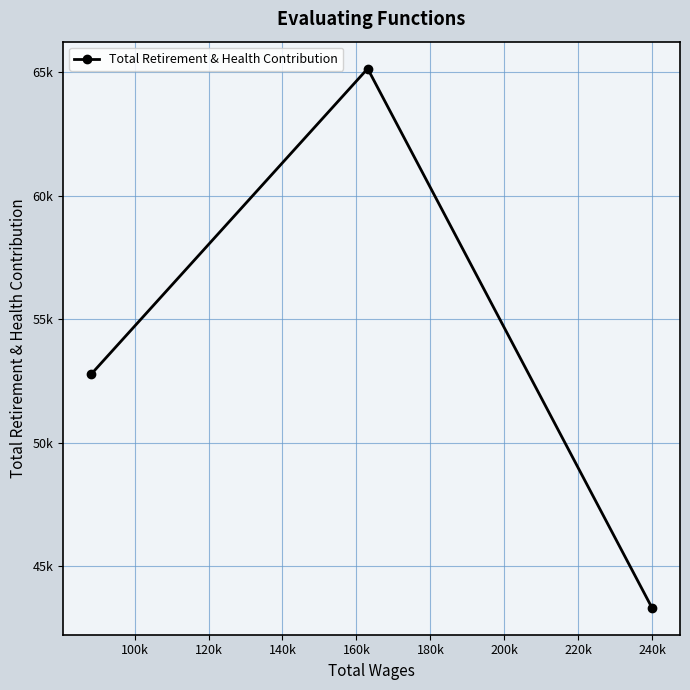

How many data points are less than 52779?

1